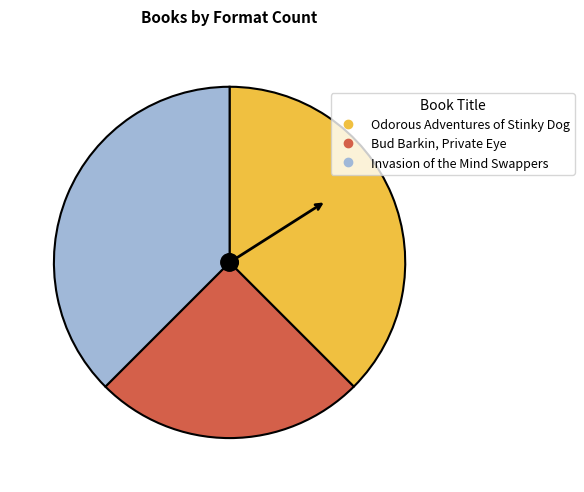

True or false: Odorous Adventures of Stinky Dog accounts for 52% of the total.

False